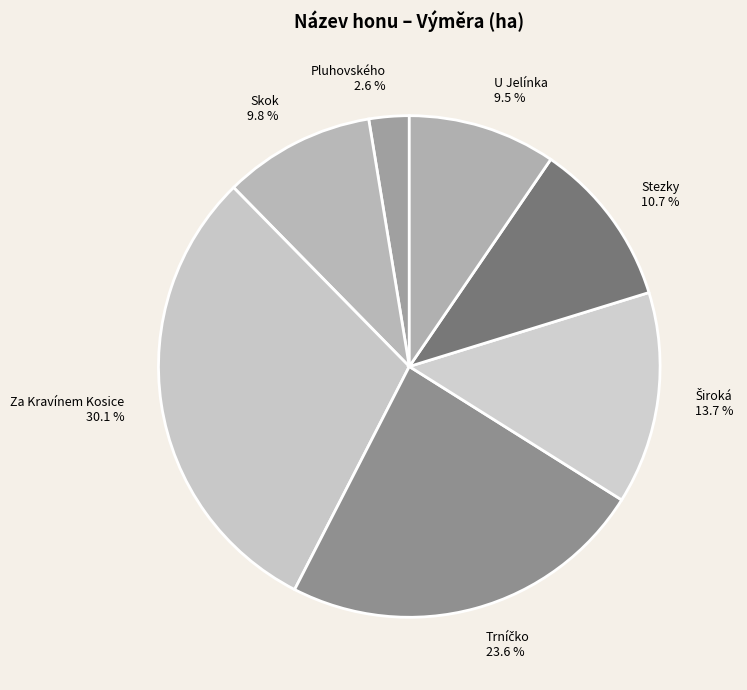

Between Pluhovského and Stezky, which is larger?

Stezky